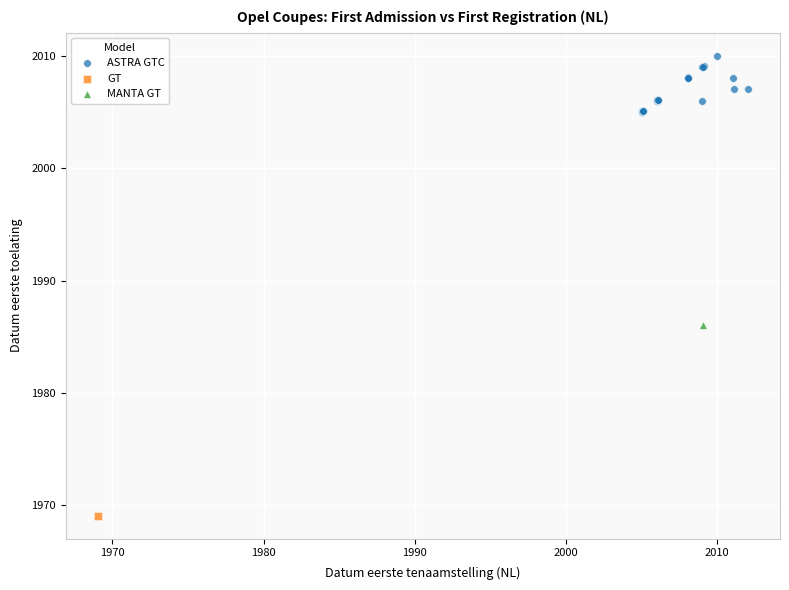

What are all the series names shown in the legend?

ASTRA GTC, GT, MANTA GT